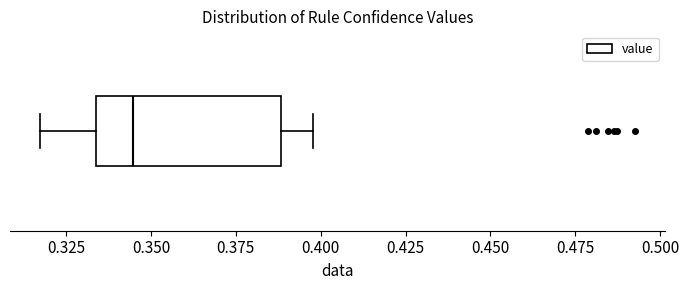

Read this box plot against the x-axis: the position of the median line, the range covered by the box, and the ends of both whiskers. The values are not printed on the chart, so give them approximately, as read against the axis.

median 0.345, box 0.335 to 0.390, whiskers 0.315 to 0.400